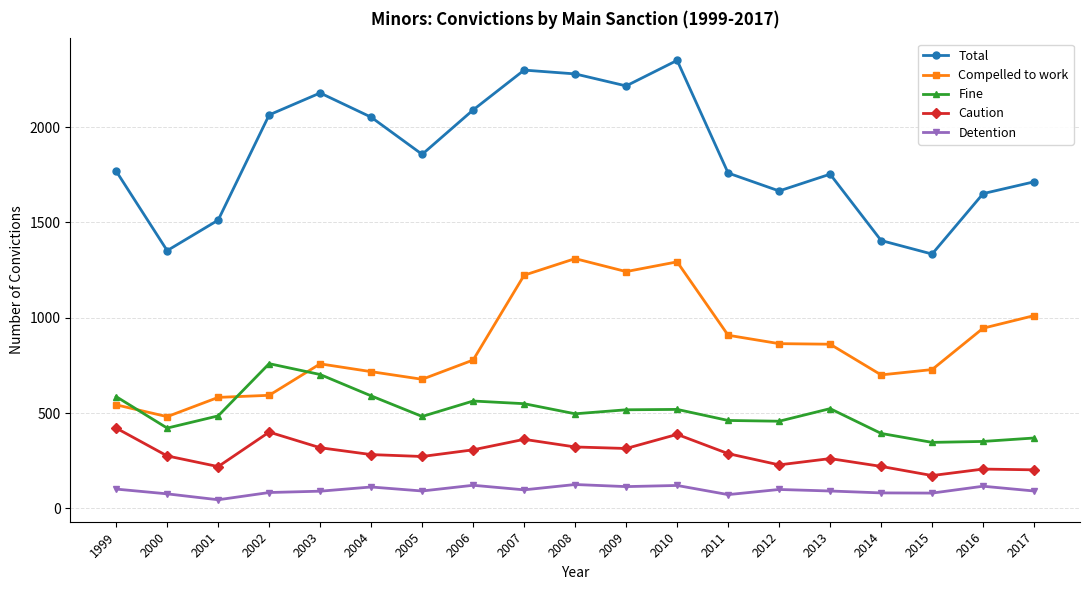

Which series has the widest spread of values?

Total